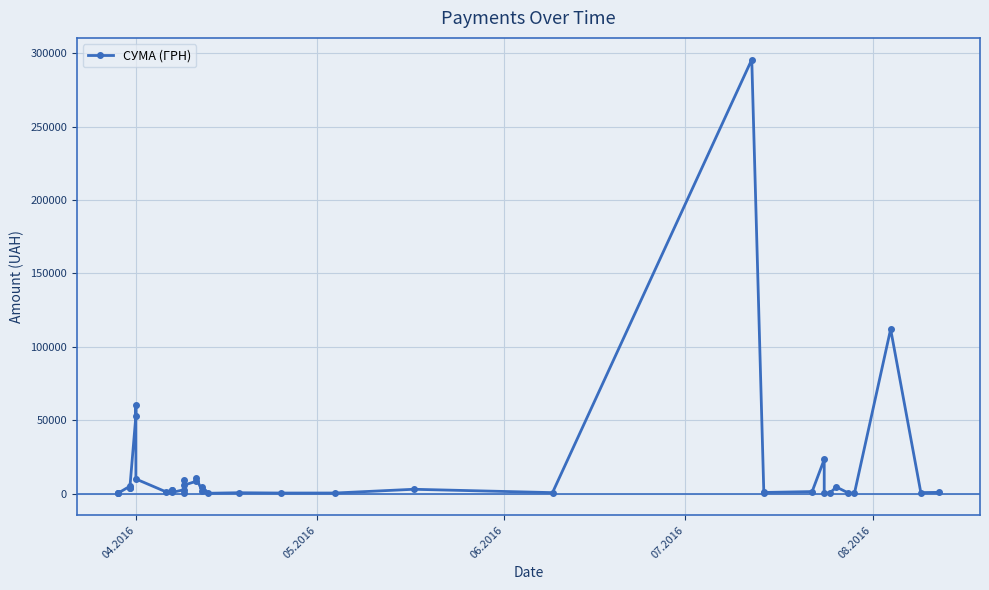

Reading left to right, transcribe all the data shown in this chart.

97.8	100.0	97.8	4960.2	3635.4	3855.6	53028.9	60564.6	9898.4	1111.6	2354.0	2607.0	774.4	2600.0	633.1	9235.2	5720.2	8360.4	10355.9	1592.4	4573.8	173.9	527.8	323.2	339.4	2886.0	600.0	295638.6	200.8	708.4	1321.3	23228.0	11.2	574.6	4460.0	331.6	97.8	111990.4	633.1	775.0